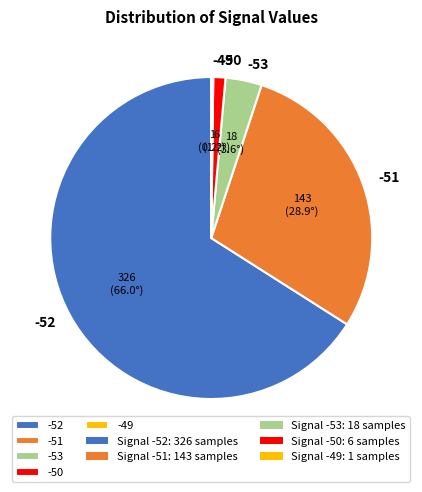

Which category has the biggest portion of the pie?

-52